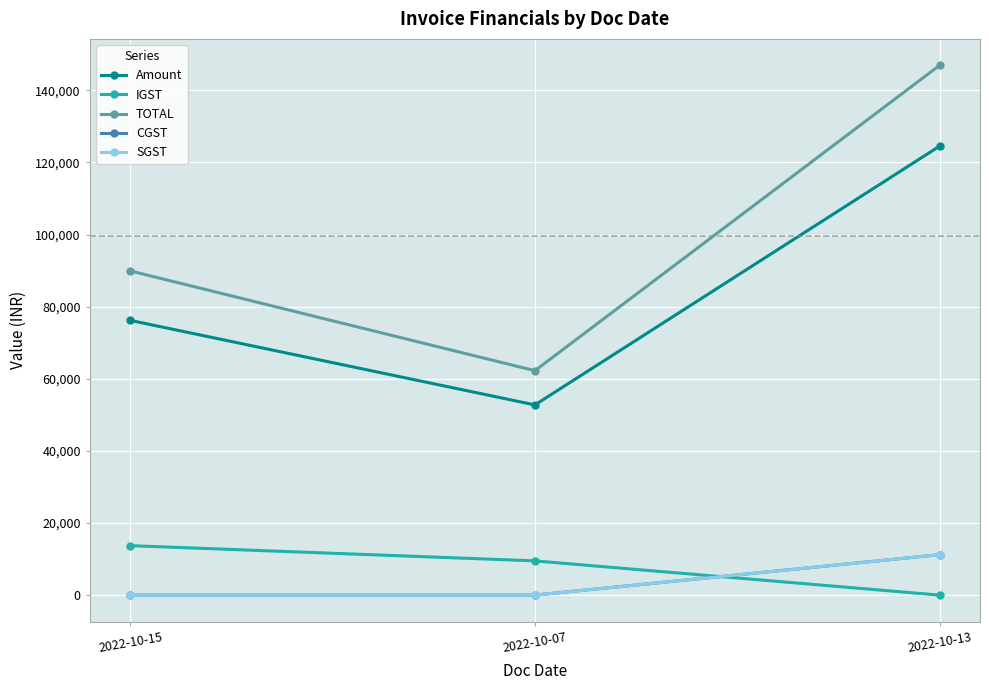

What is the approximate value of Amount at 2022-10-15?

76186